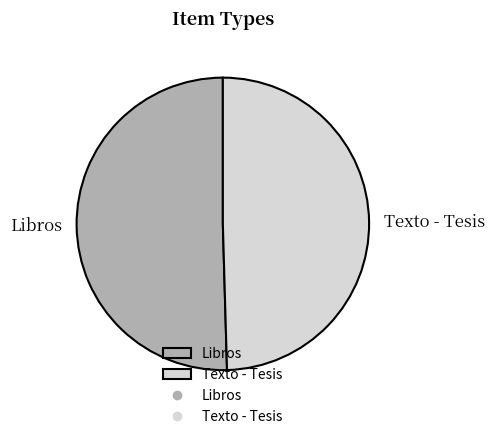

What is the ratio of the value at Texto - Tesis to the value at Libros?

1.0